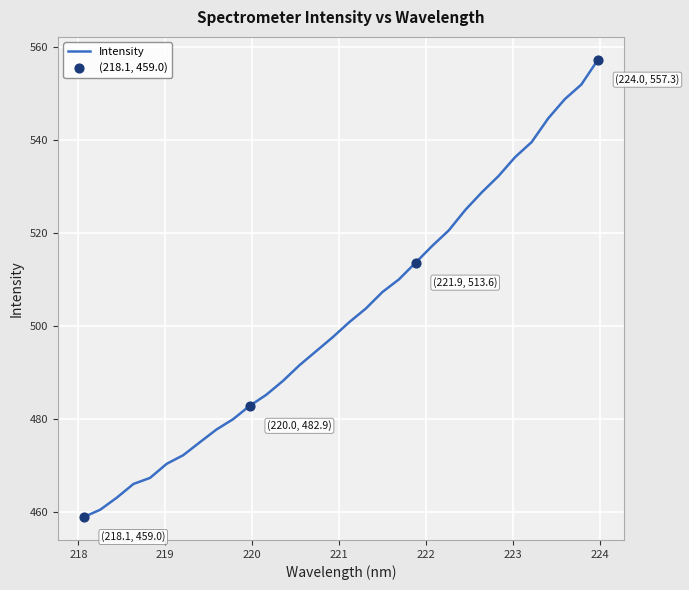

What is the greatest value displayed?

557.3